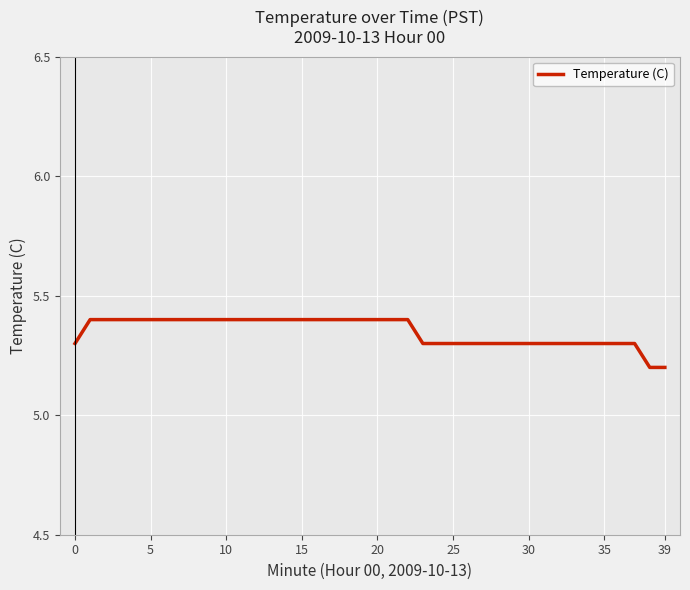

What is the maximum value shown in the chart?

5.4